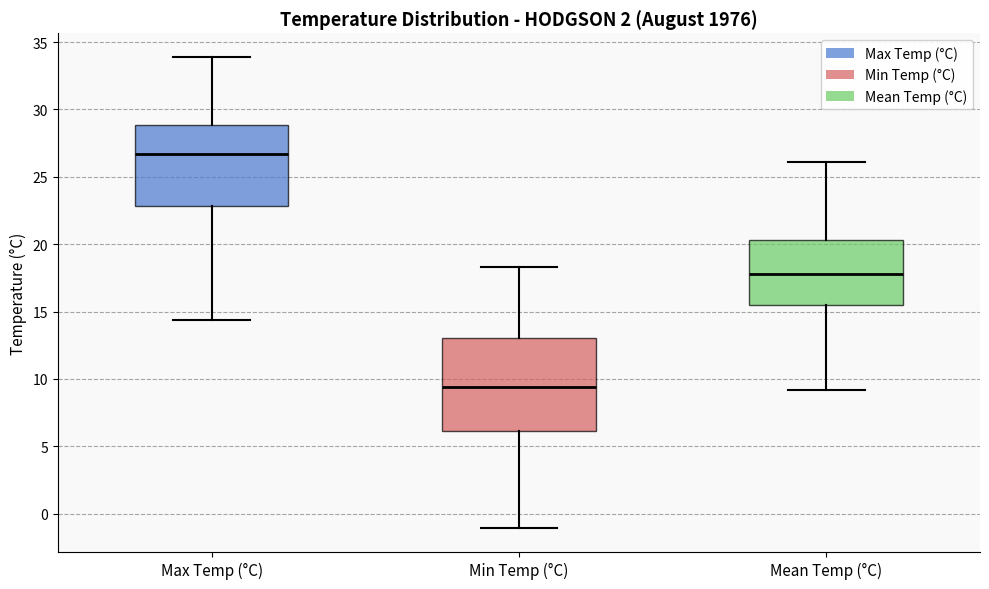

Reading left to right, transcribe this box plot: for each box, give where its median line is, the range the box spans, and where its two whiskers end, as read against the y-axis. The values are not printed on the chart, so give them approximately, as read against the axis.

Max Temp (°C): median 26.5, box 23.0 to 29.0, whiskers 14.5 to 34.0
Min Temp (°C): median 9.5, box 6.0 to 13.0, whiskers -1.0 to 18.5
Mean Temp (°C): median 18.0, box 15.5 to 20.5, whiskers 9.0 to 26.0